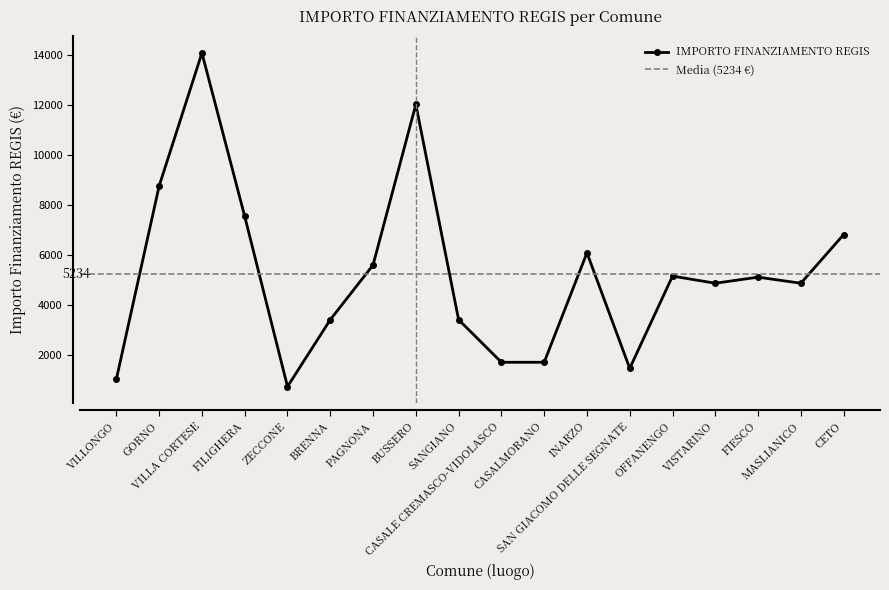

The chart shows a value of 1701 at CASALMORANO. True or false?

True